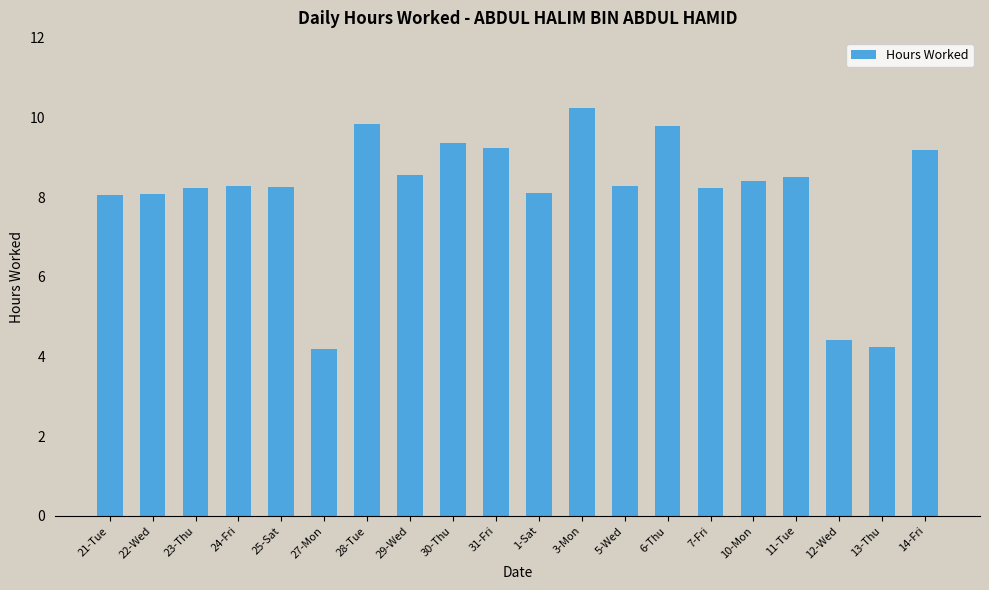

At which category does the chart reach its peak across all series?

3-Mon